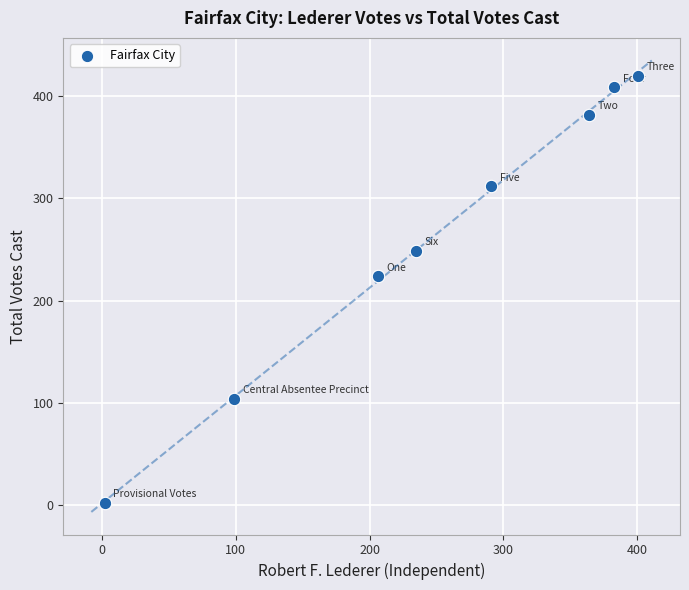

What Y value in the scatter plot is closest to 211?

224